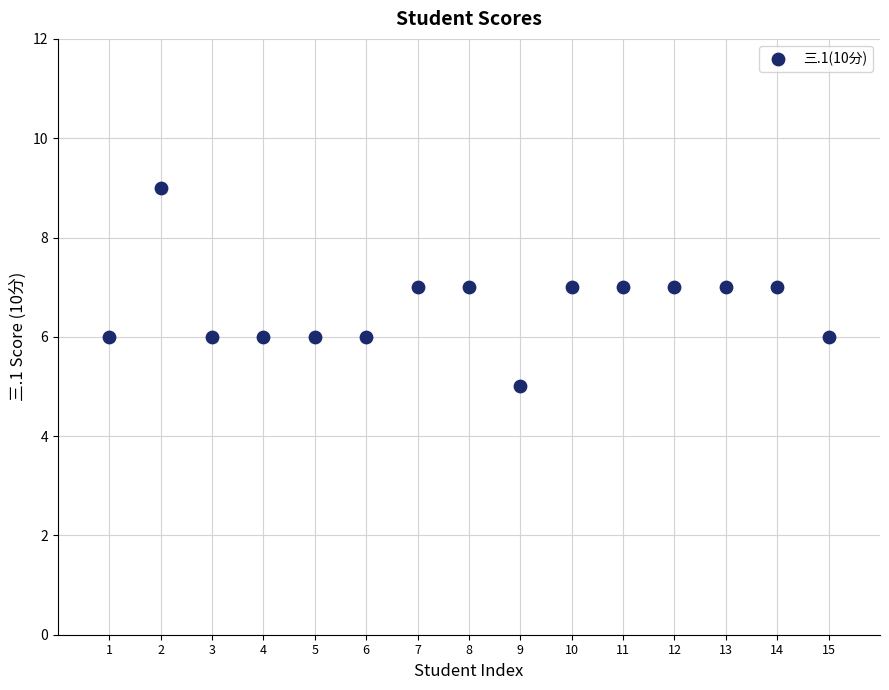

What is the range of X values (max minus min)?

14